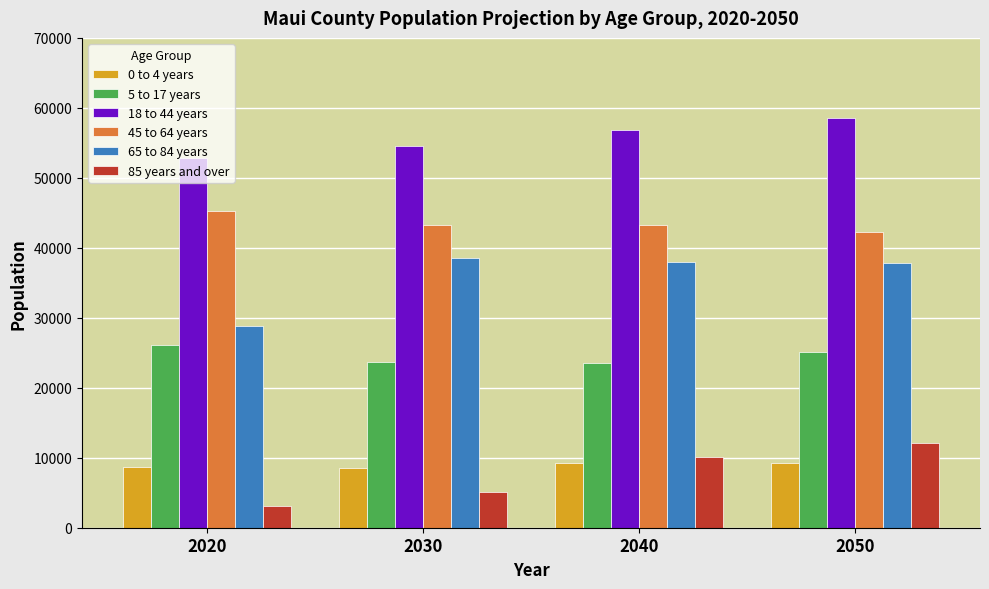

Is it true that 45 to 64 years equals 57096.7 at 2030?

False